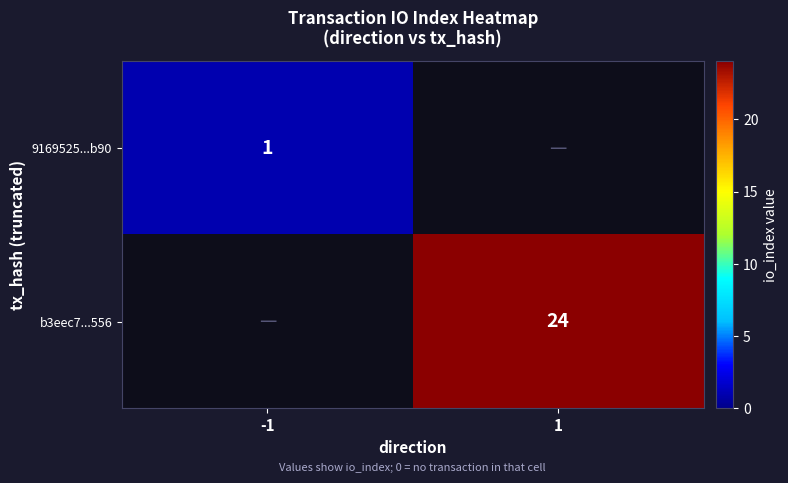

At which category does the chart reach its peak across all series?

1